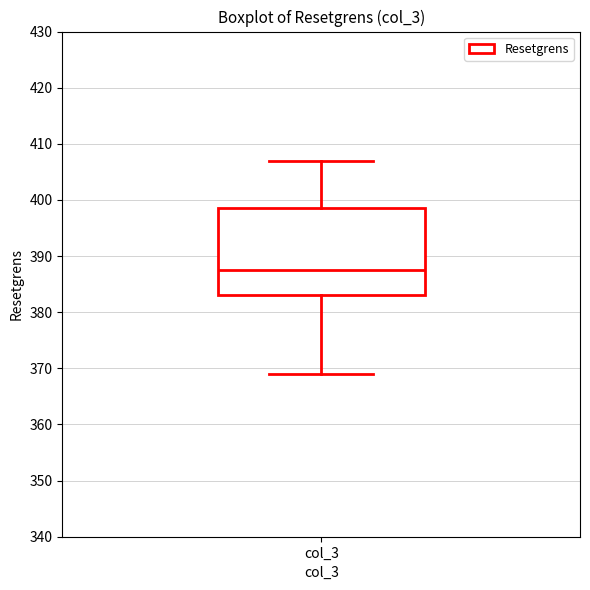

Transcribe this box plot: give where the median line is, the range the box spans, and where the two whiskers end, as read against the y-axis. The values are not printed on the chart, so give them approximately, as read against the axis.

median 388, box 383 to 398, whiskers 369 to 407